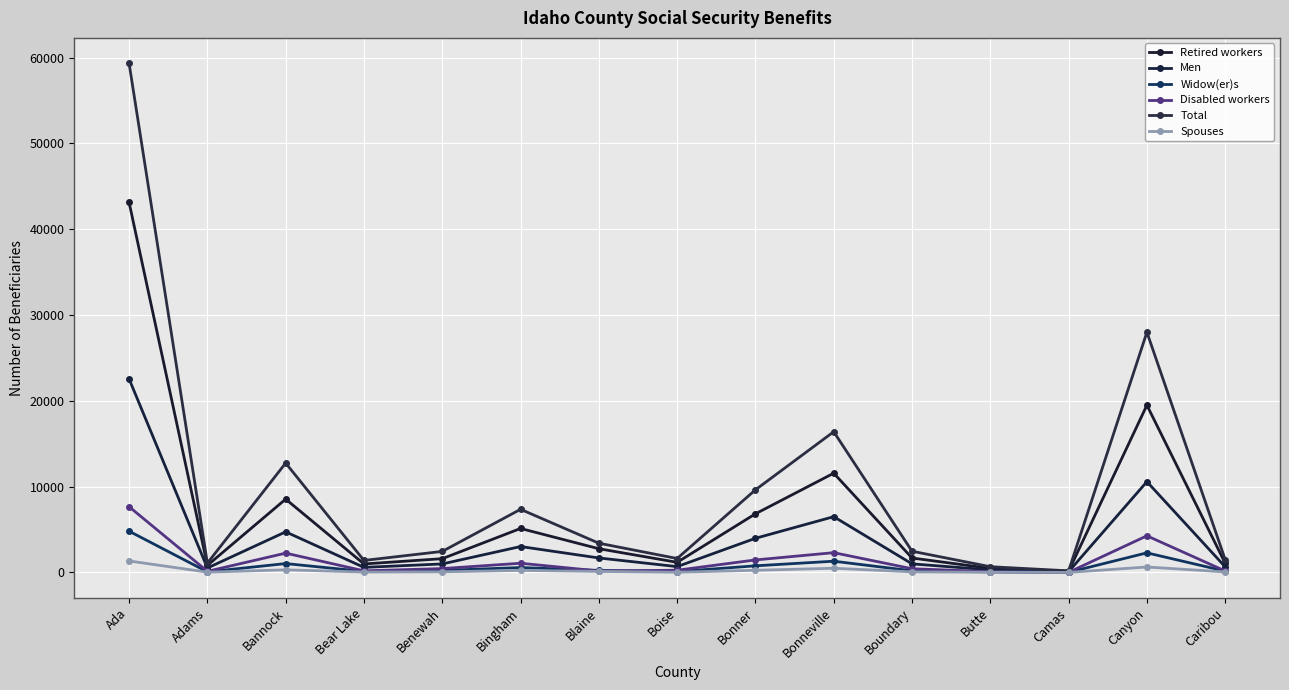

What is the value of the Men point at the 13th from the left?

88